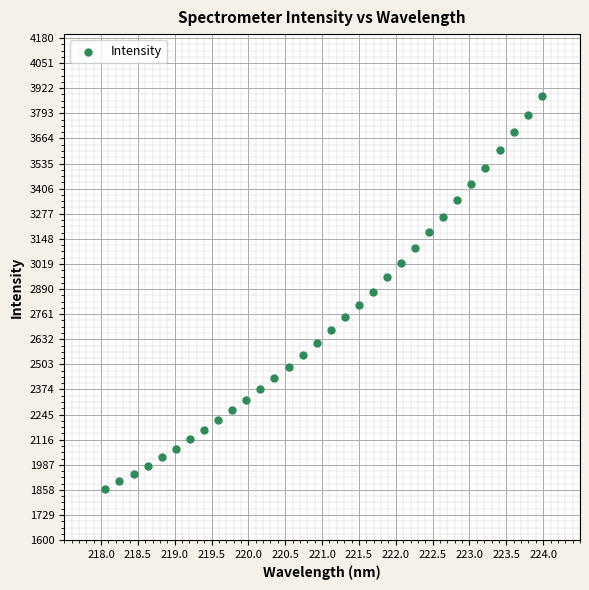

What is the range of X values (max minus min)?

5.9